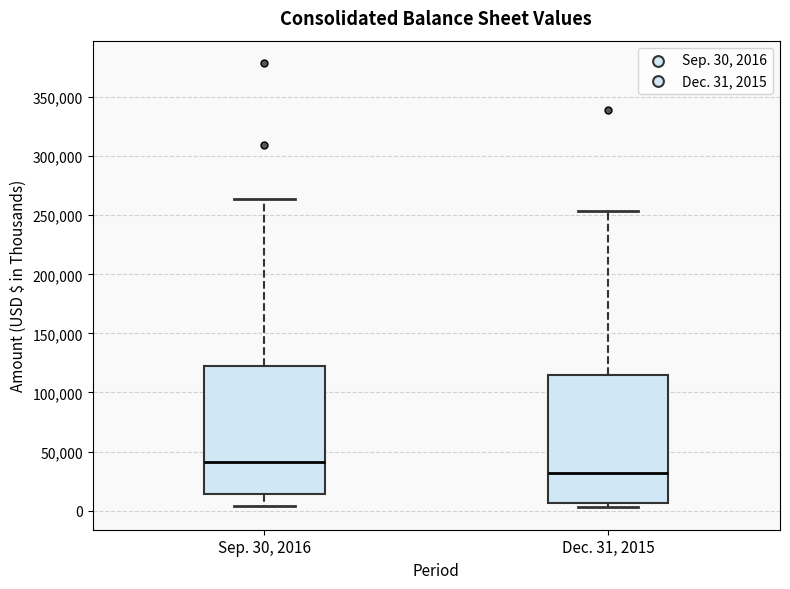

Where is the upper edge of the box for Dec. 31, 2015 on the y-axis? The values are not printed on the chart, so give them approximately, as read against the axis.

115000